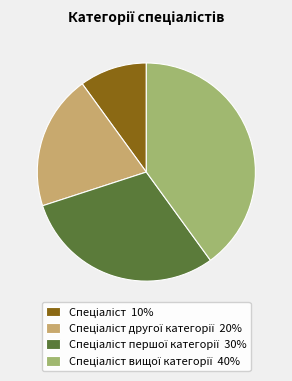

Is there a majority slice in this chart?

No